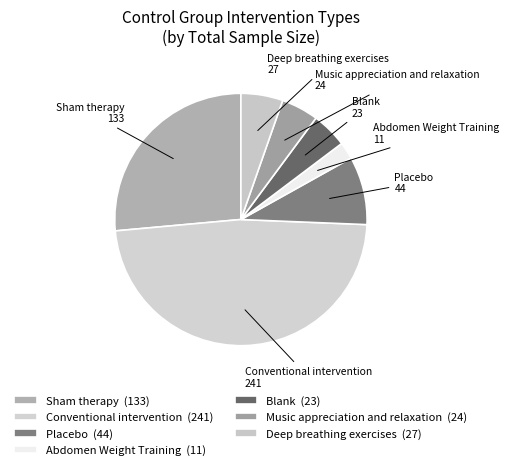

How many slices are in this pie chart?

7